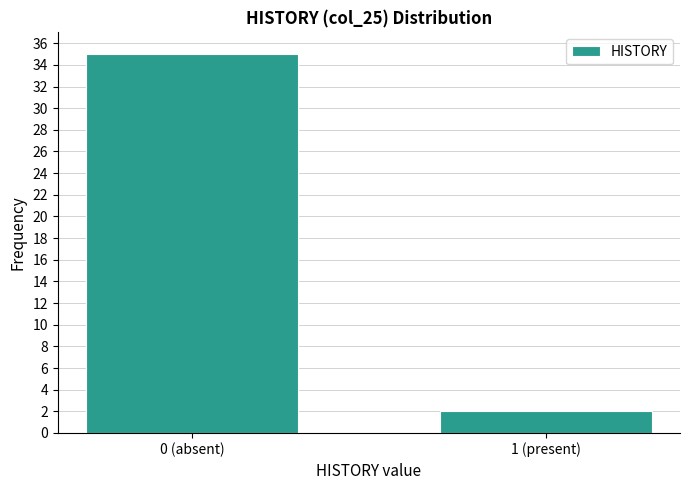

Reading right to left, extract all data points from this chart.

2	35